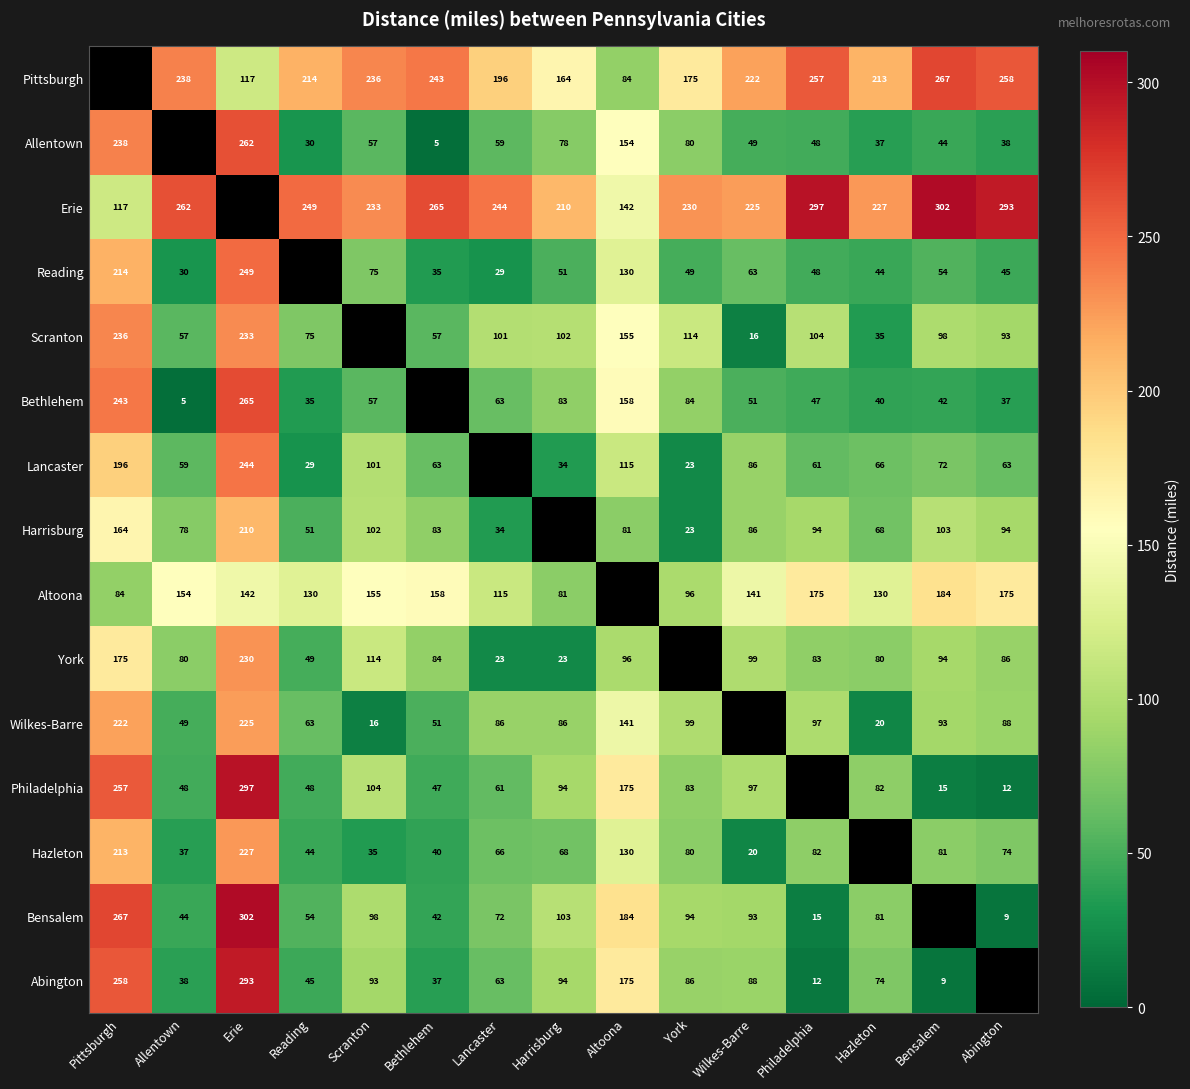

What is the sum of the Allentown values at Erie and Reading?

292